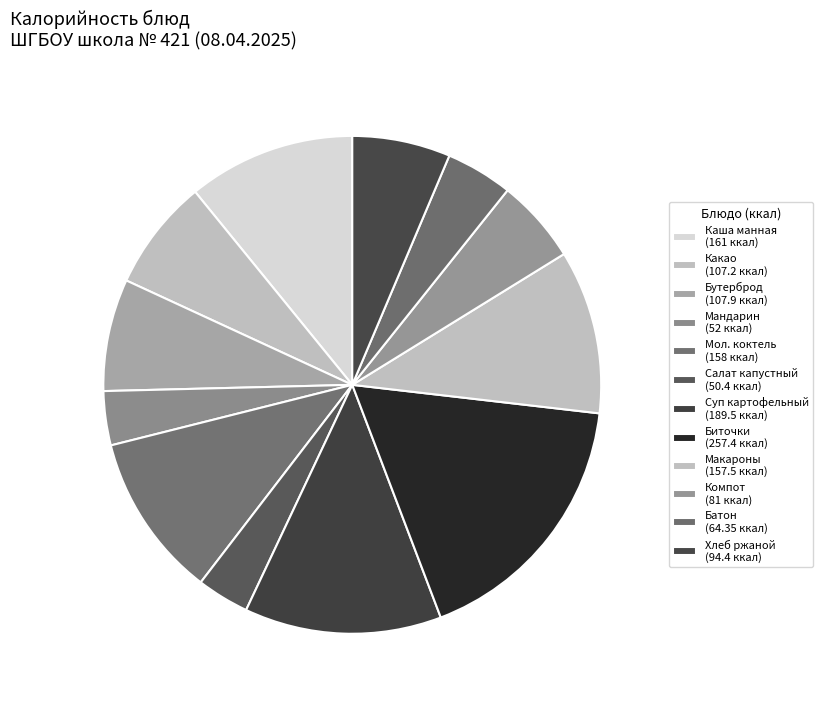

To the nearest percent, what is the difference between the largest and smallest slice percentages?

14%